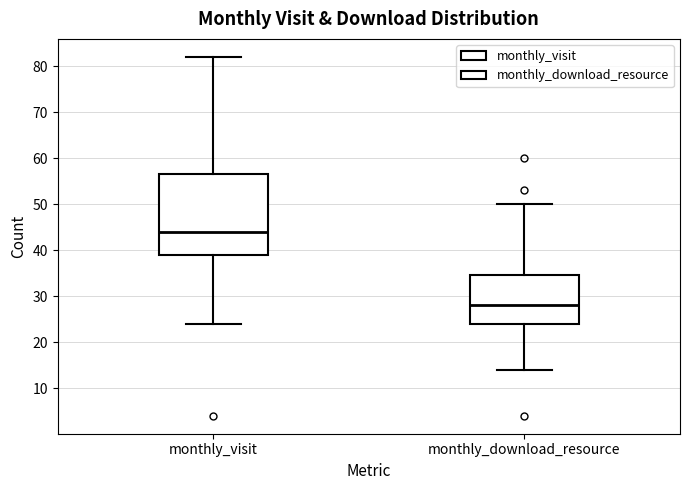

Reading left to right, read every box against the y-axis: the position of its median line, the range the box covers, and the ends of its whiskers. The values are not printed on the chart, so give them approximately, as read against the axis.

monthly_visit: median 44, box 39 to 57, whiskers 24 to 82
monthly_download_resource: median 28, box 24 to 35, whiskers 14 to 50